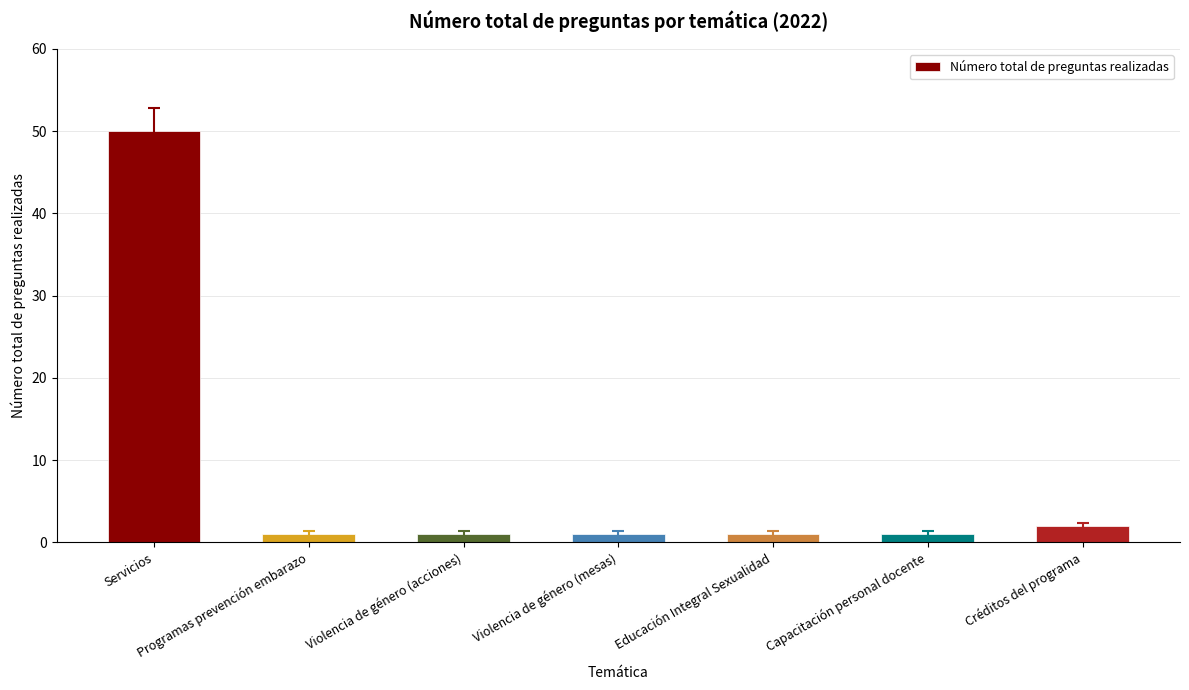

What is the label of the 4th bar from the right?

Violencia de género (mesas)